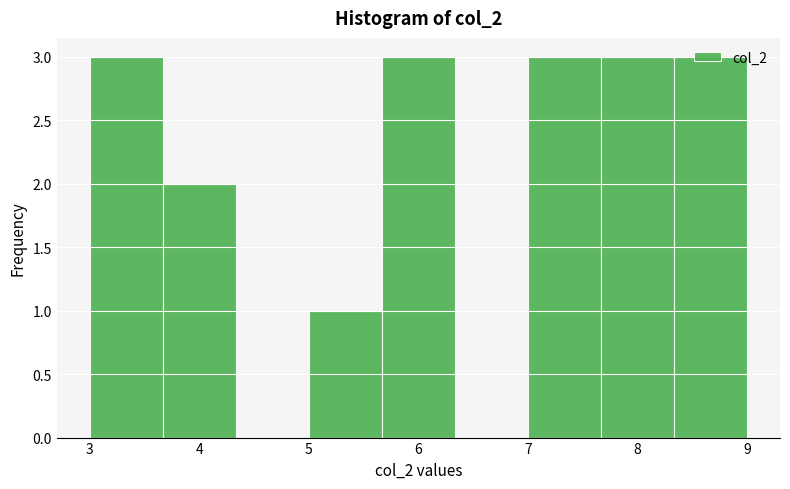

Reading left to right, transcribe this chart: for each bar, give the range it covers on the x-axis and its height. Neither the bar edges nor the heights are printed on the chart, so give them approximately, as read against the axes.

3.0 to 3.7: 3
3.7 to 4.3: 2
4.3 to 5.0: 0
5.0 to 5.7: 1
5.7 to 6.3: 3
6.3 to 7.0: 0
7.0 to 7.7: 3
7.7 to 8.3: 3
8.3 to 9.0: 3